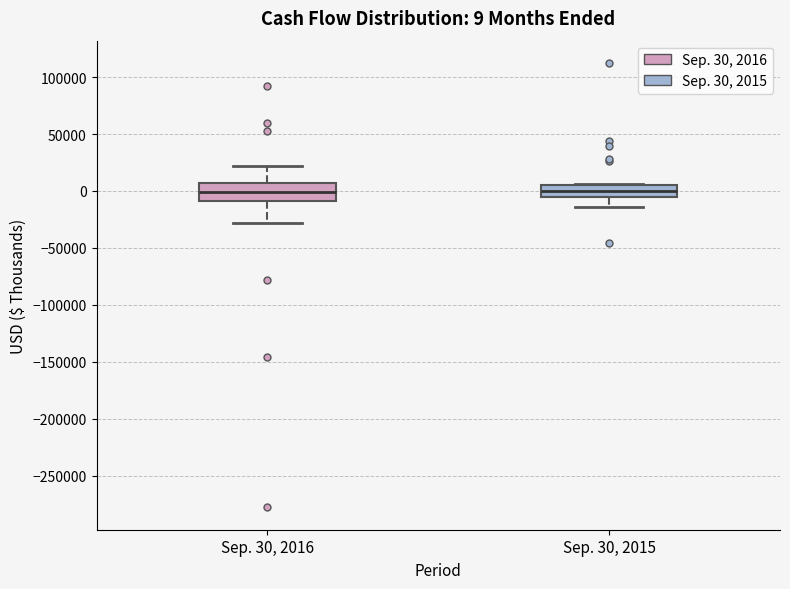

Comparing the boxes themselves (not the whiskers), which one is the tallest?

Sep. 30, 2016